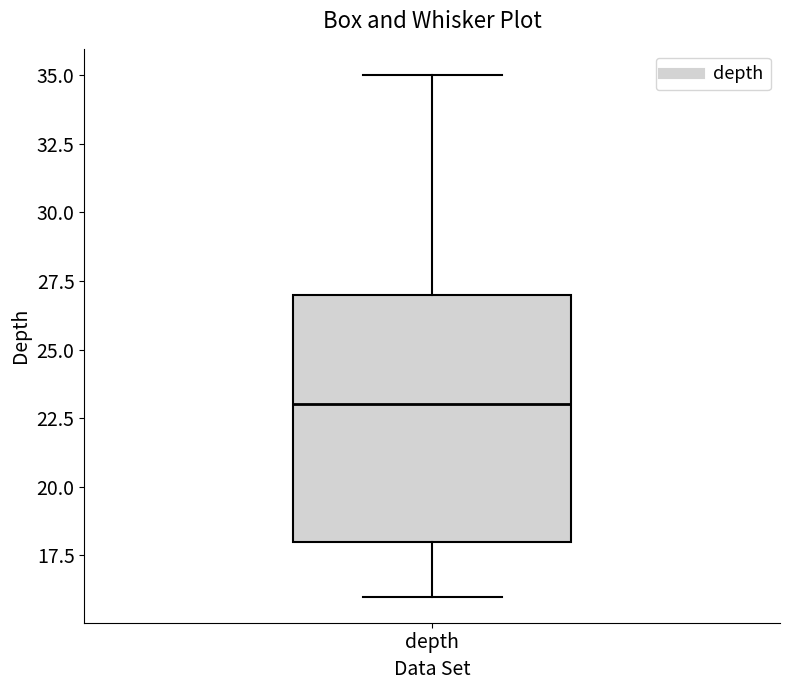

Read this box plot against the y-axis: the position of the median line, the range covered by the box, and the ends of both whiskers. The values are not printed on the chart, so give them approximately, as read against the axis.

median 23, box 18 to 27, whiskers 16 to 35